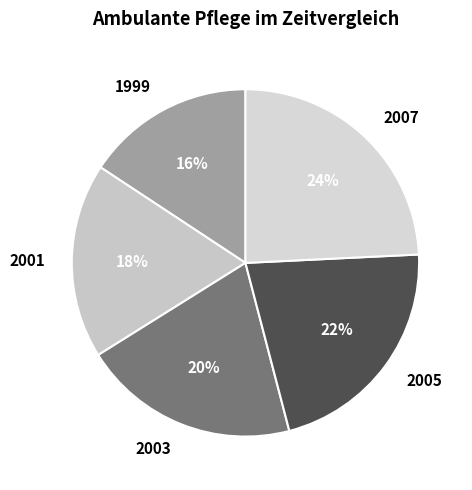

What is the smallest slice in the pie chart?

1999